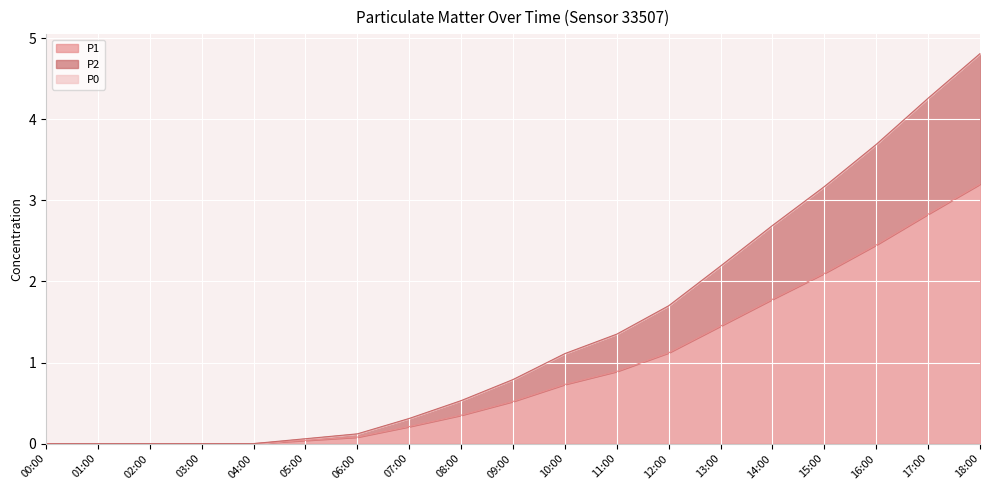

At which category is the sum across all series the highest?

18:00